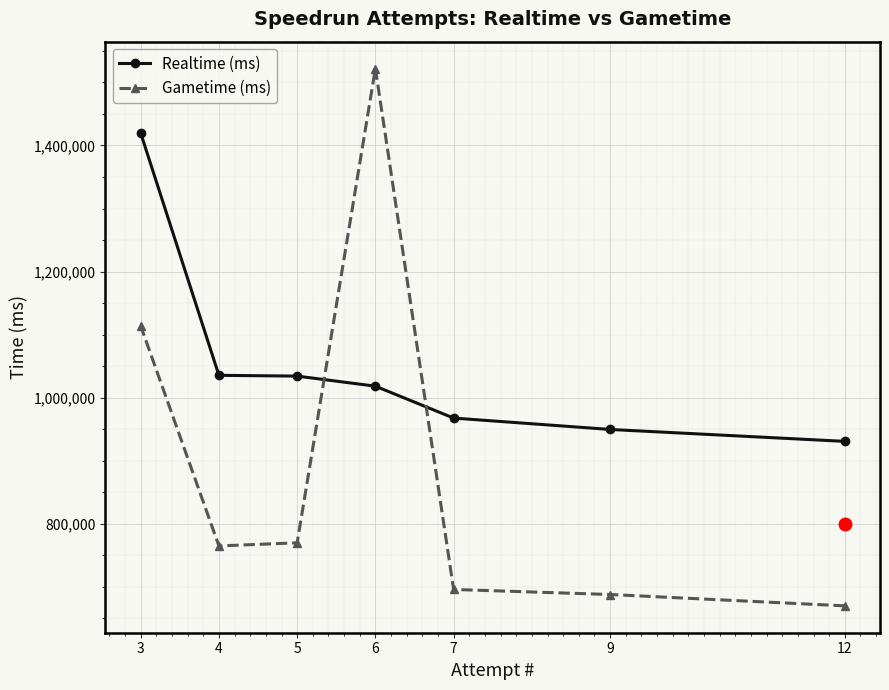

List the series in order of their peak value, lowest first.

Realtime (ms), Gametime (ms)